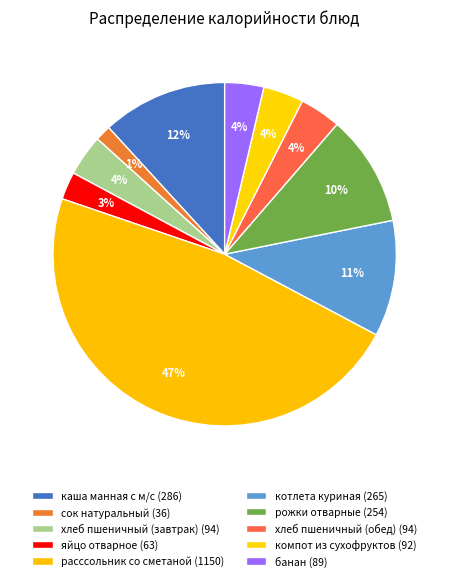

How many segments does this pie chart have?

10